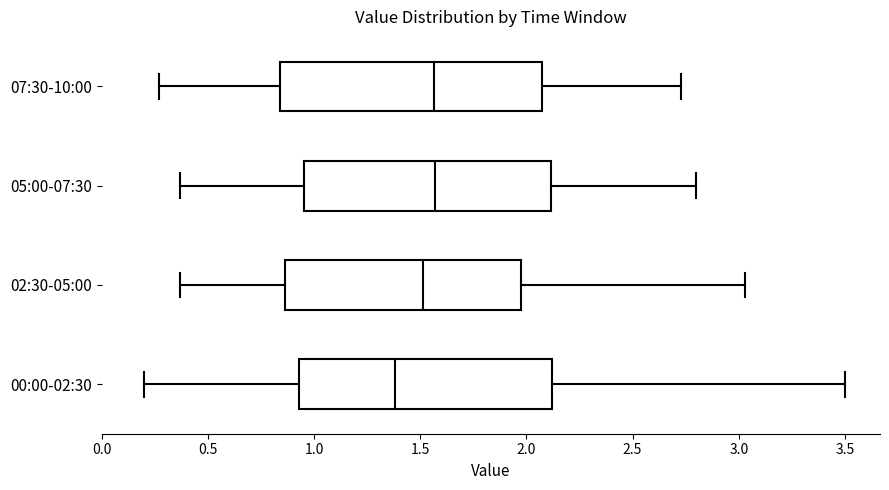

Reading bottom to top, read every box against the x-axis: the position of its median line, the range the box covers, and the ends of its whiskers. The values are not printed on the chart, so give them approximately, as read against the axis.

00:00-02:30: median 1.40, box 0.95 to 2.10, whiskers 0.20 to 3.50
02:30-05:00: median 1.50, box 0.85 to 2.00, whiskers 0.35 to 3.05
05:00-07:30: median 1.55, box 0.95 to 2.10, whiskers 0.35 to 2.80
07:30-10:00: median 1.55, box 0.85 to 2.10, whiskers 0.25 to 2.75